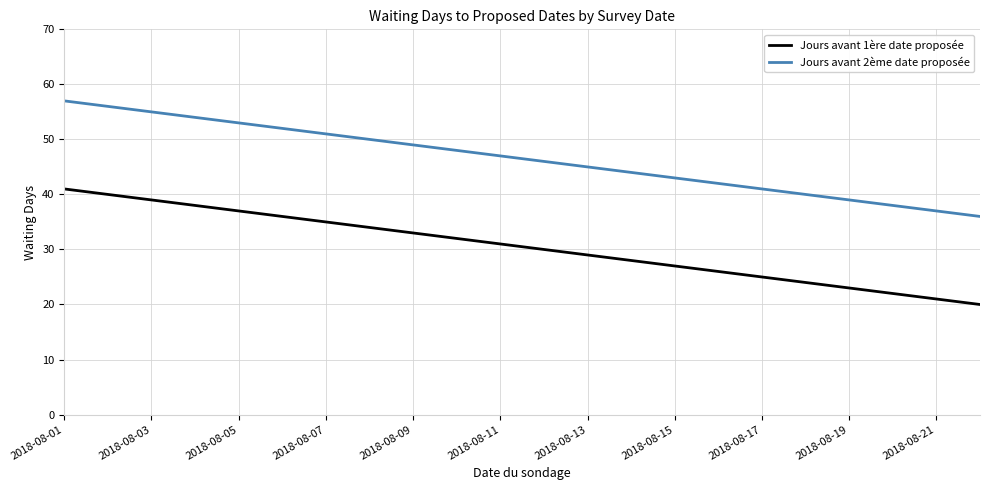

What is the minimum value shown in the chart?

20